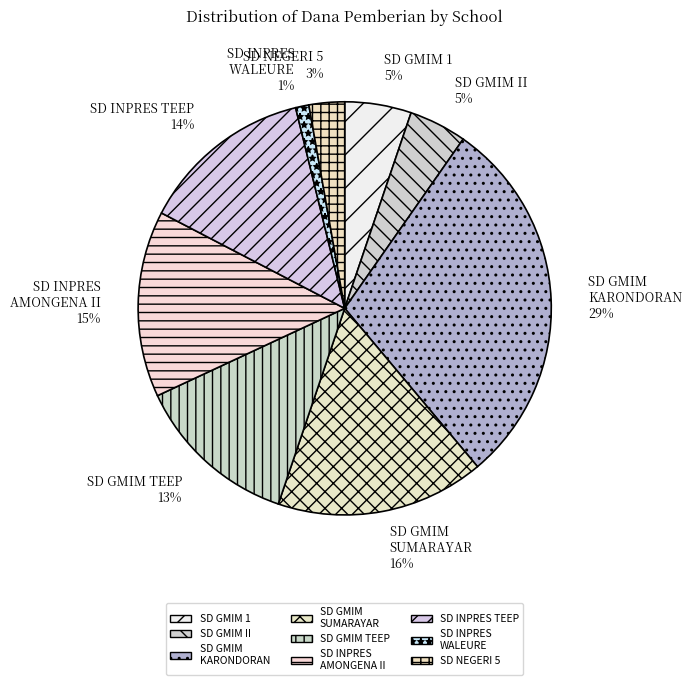

What is the smallest slice in the pie chart?

SD INPRES WALEURE